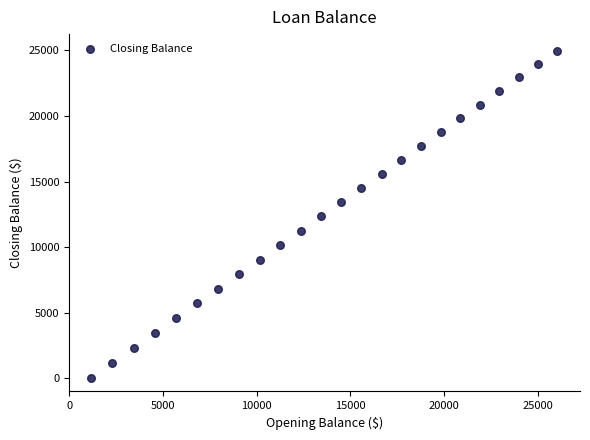

What is the range of Y values (max minus min)?

24984.5